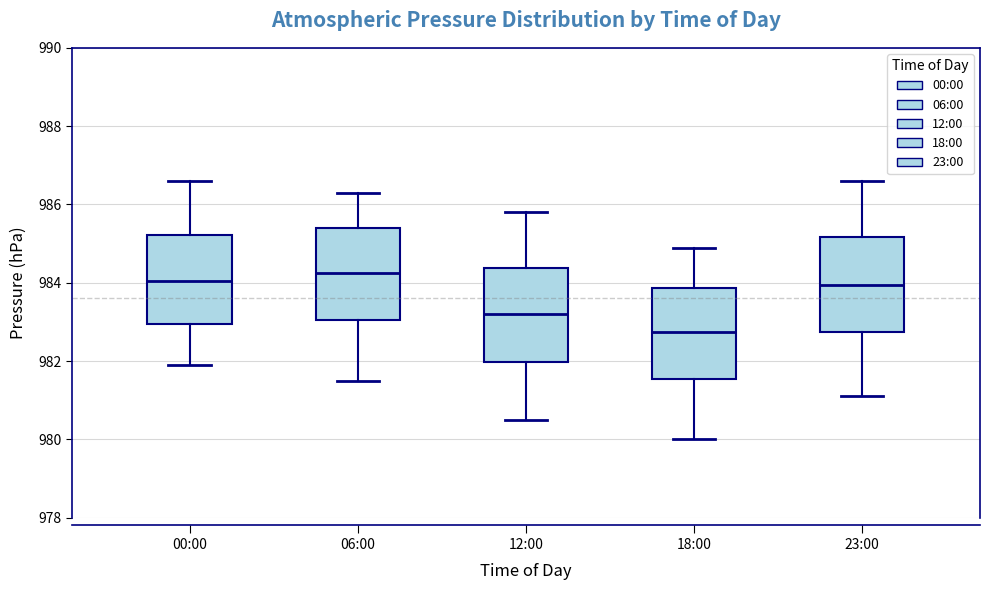

Reading left to right, read every box against the y-axis: the position of its median line, the range the box covers, and the ends of its whiskers. The values are not printed on the chart, so give them approximately, as read against the axis.

00:00: median 984.0, box 983.0 to 985.2, whiskers 982.0 to 986.6
06:00: median 984.2, box 983.0 to 985.4, whiskers 981.6 to 986.4
12:00: median 983.2, box 982.0 to 984.4, whiskers 980.6 to 985.8
18:00: median 982.8, box 981.6 to 983.8, whiskers 980.0 to 985.0
23:00: median 984.0, box 982.8 to 985.2, whiskers 981.2 to 986.6